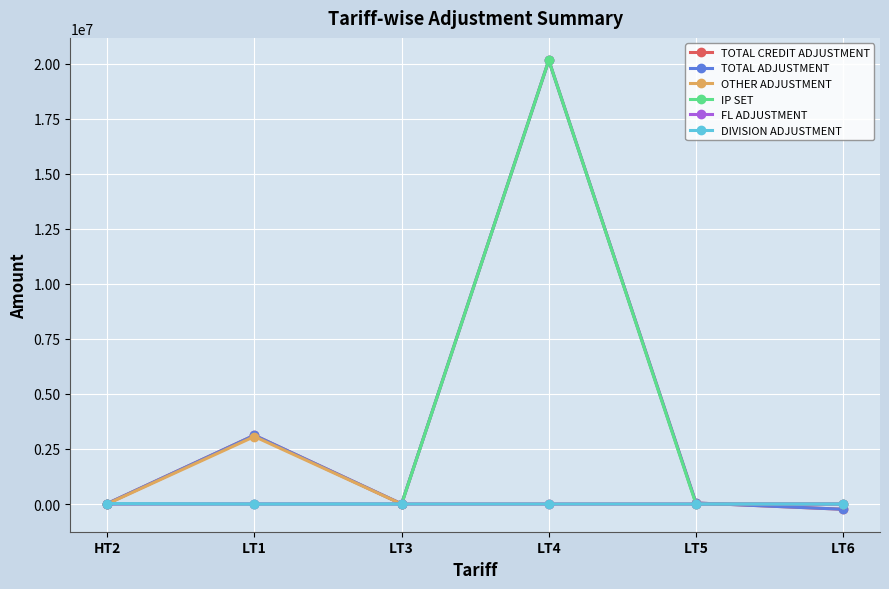

What is the average value of the DIVISION ADJUSTMENT series?

3264.0